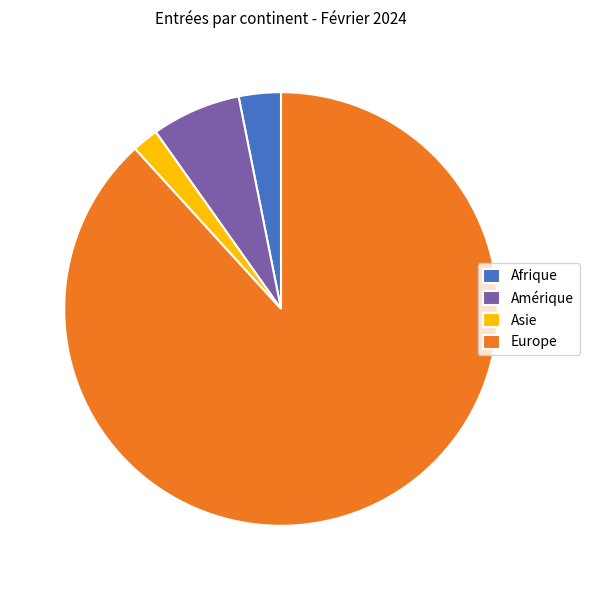

Do Amérique and Europe together represent more than half of the pie?

Yes